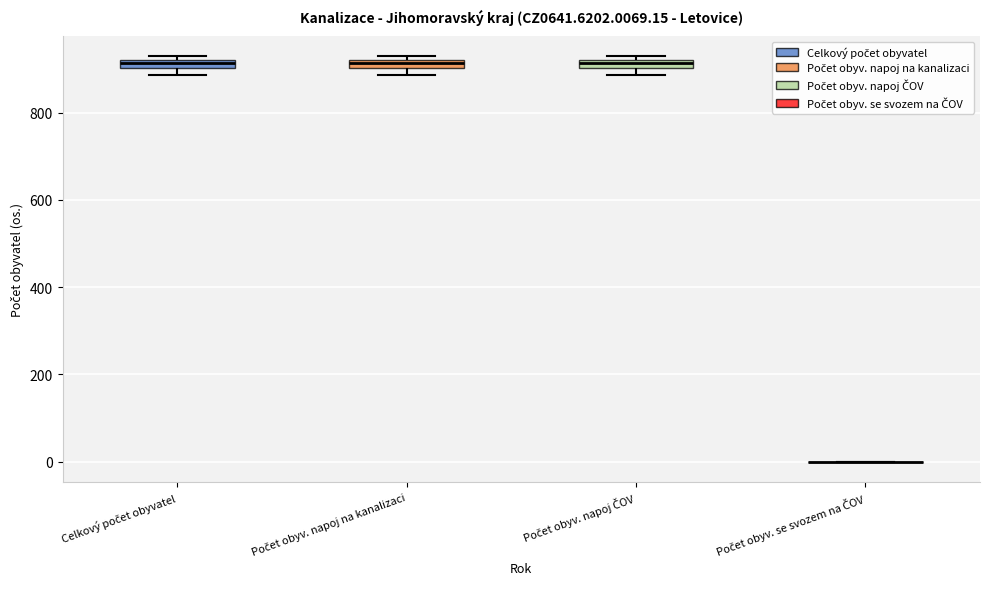

Where is the lower edge of the box for Počet obyv. napoj na kanalizaci on the y-axis? The values are not printed on the chart, so give them approximately, as read against the axis.

900